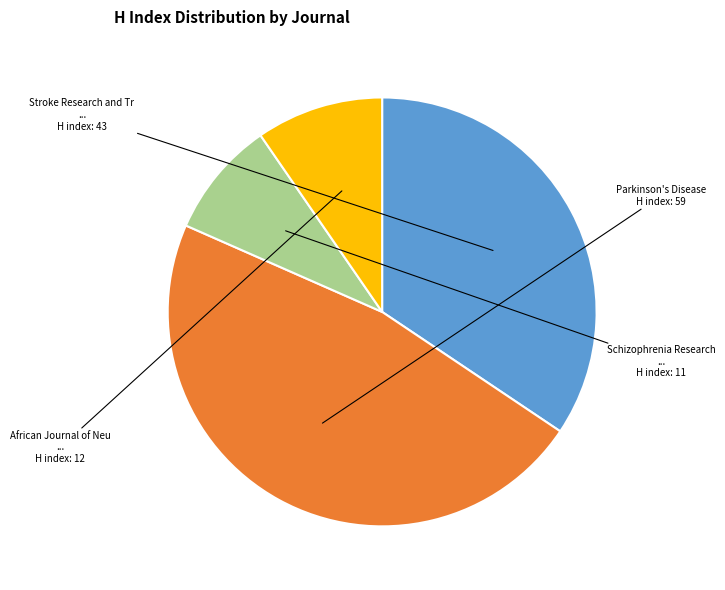

Does any single category account for the majority?

No